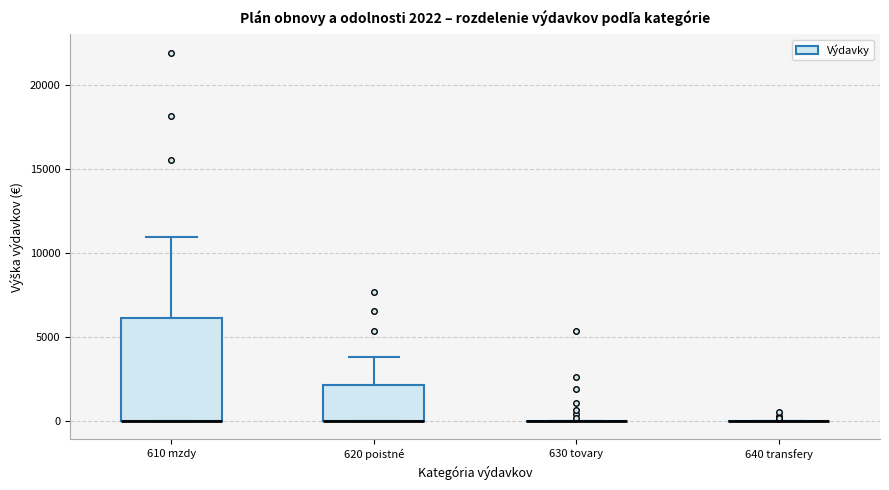

Which box is the tallest, from its lower edge to its upper edge?

610 mzdy